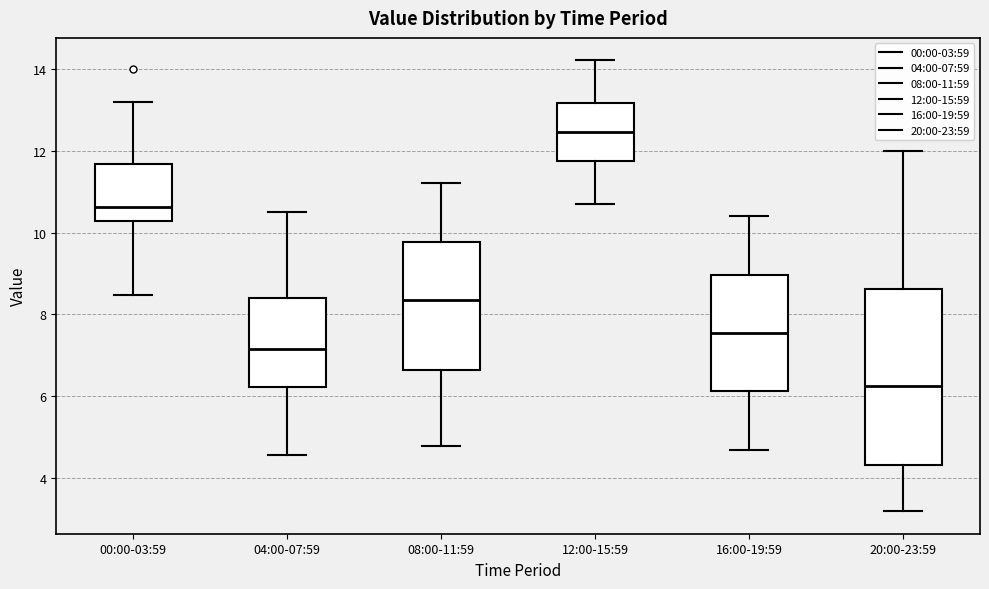

Reading left to right, read every box against the y-axis: the position of its median line, the range the box covers, and the ends of its whiskers. The values are not printed on the chart, so give them approximately, as read against the axis.

00:00-03:59: median 10.6, box 10.2 to 11.6, whiskers 8.4 to 13.2
04:00-07:59: median 7.2, box 6.2 to 8.4, whiskers 4.6 to 10.6
08:00-11:59: median 8.4, box 6.6 to 9.8, whiskers 4.8 to 11.2
12:00-15:59: median 12.4, box 11.8 to 13.2, whiskers 10.8 to 14.2
16:00-19:59: median 7.6, box 6.2 to 9.0, whiskers 4.8 to 10.4
20:00-23:59: median 6.2, box 4.4 to 8.6, whiskers 3.2 to 12.0